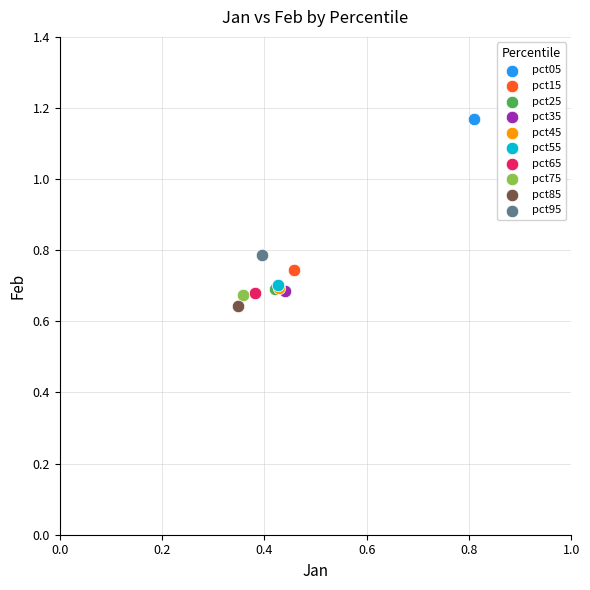

What are all the series names shown in the legend?

pct05, pct15, pct25, pct35, pct45, pct55, pct65, pct75, pct85, pct95